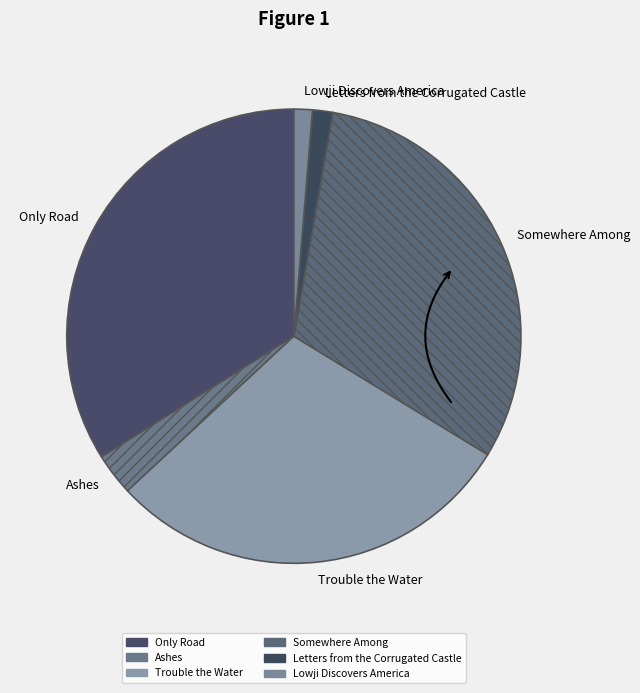

Approximately how many times larger is the value at Somewhere Among compared to Letters from the Corrugated Castle?

21.4